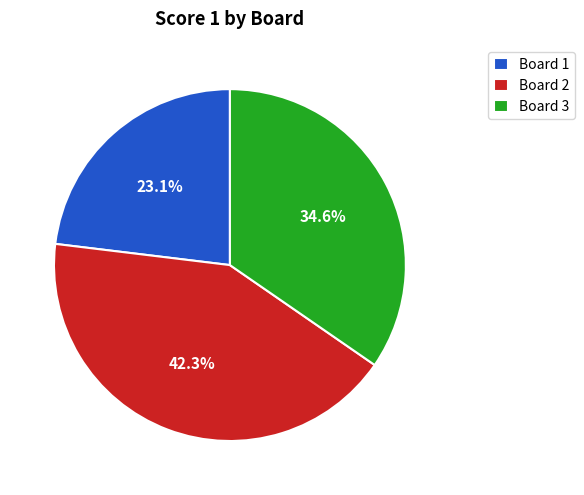

Rank the categories by value from lowest to highest.

Board 1, Board 3, Board 2